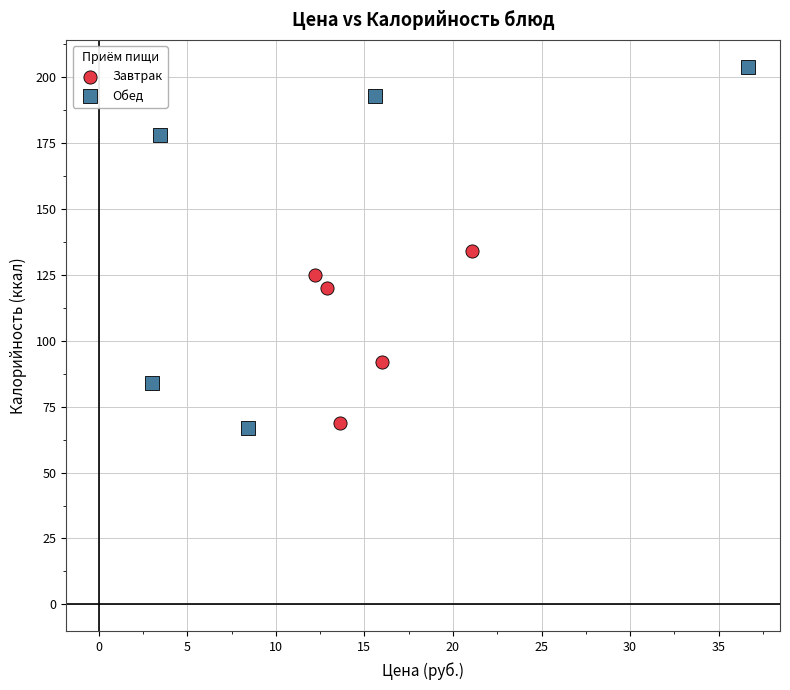

Which series has the largest Y range (max minus min)?

Обед